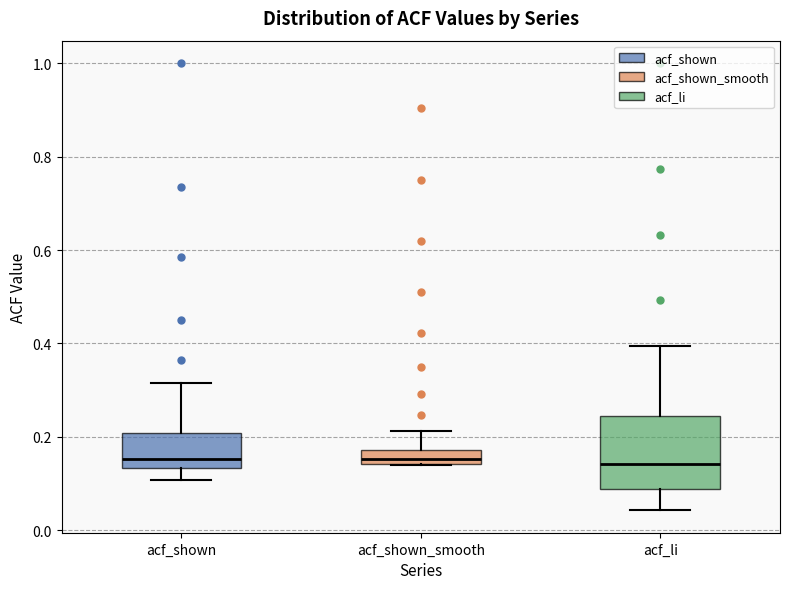

Reading left to right, transcribe this box plot: for each box, give where its median line is, the range the box spans, and where its two whiskers end, as read against the y-axis. The values are not printed on the chart, so give them approximately, as read against the axis.

acf_shown: median 0.16, box 0.14 to 0.20, whiskers 0.10 to 0.32
acf_shown_smooth: median 0.16, box 0.14 to 0.18, whiskers 0.14 to 0.22
acf_li: median 0.14, box 0.08 to 0.24, whiskers 0.04 to 0.40